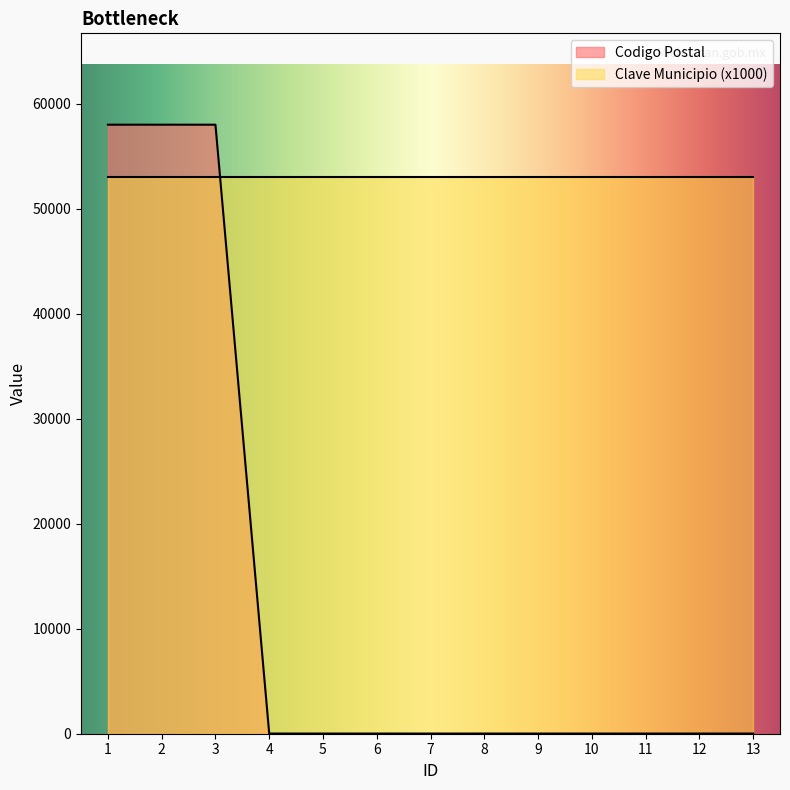

What is the sum of the values at 11 and 4?

32